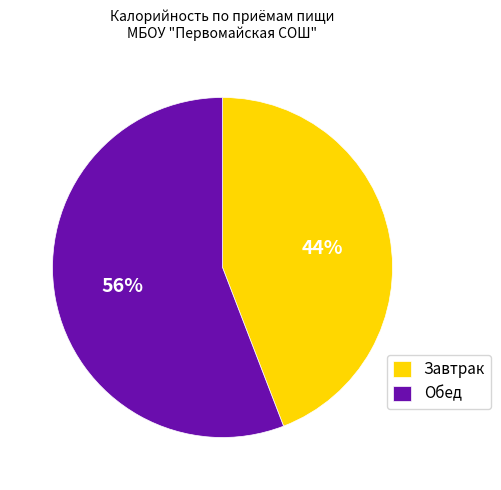

To the nearest percent, what percentage of the pie is Обед?

56%